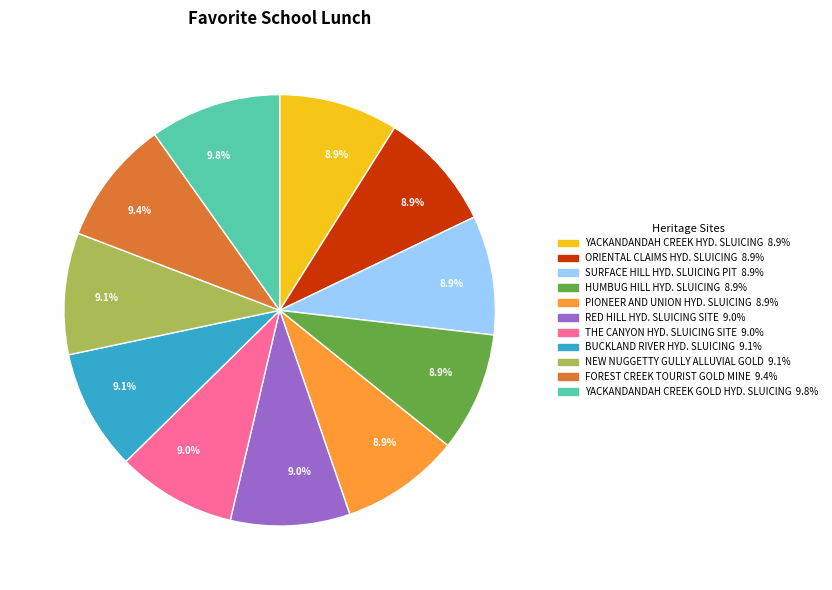

Does any single category account for the majority?

No